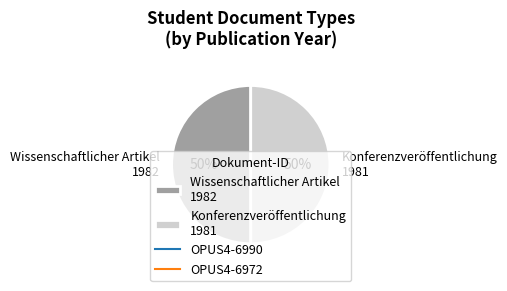

To the nearest percent, what is the average slice percentage?

50%